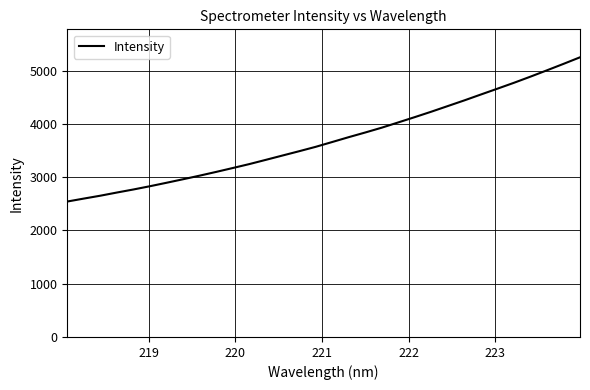

What is the minimum value shown in the chart?

2542.1